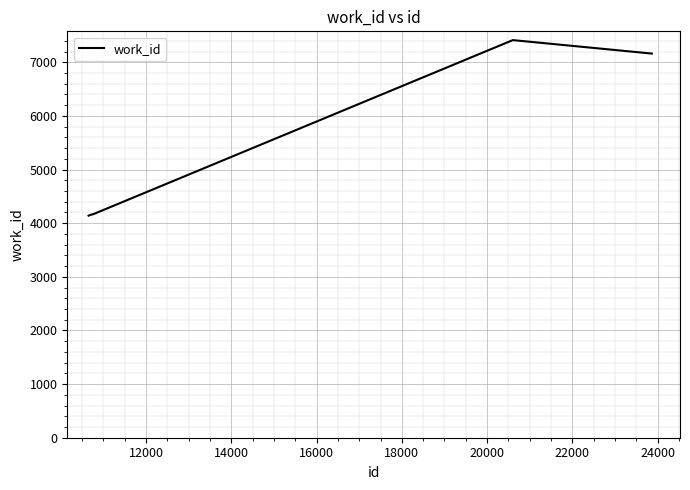

What is the difference between the maximum and minimum values?

3273